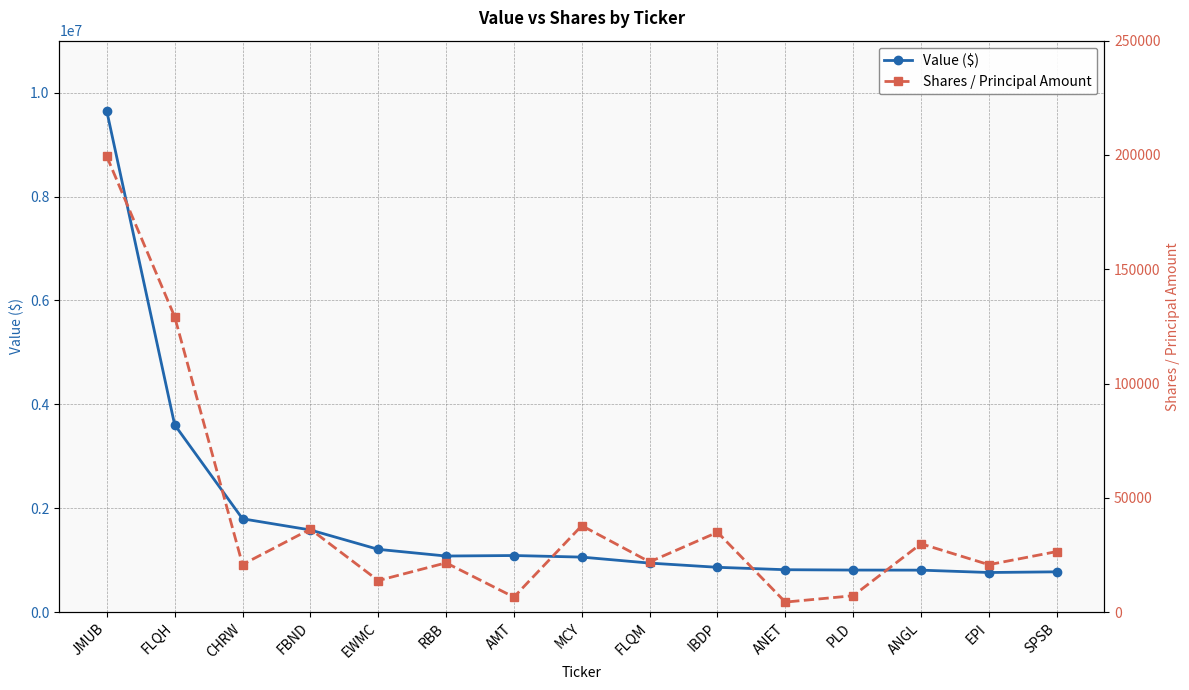

List the series in order of their overall mean, highest first.

Value ($), Shares / Principal Amount